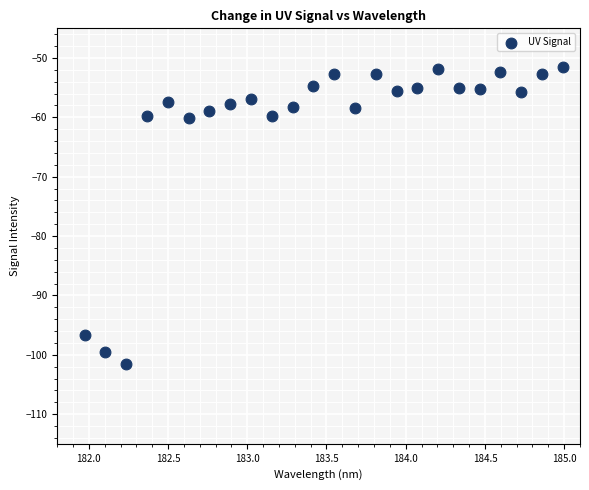

What is the range of X values (max minus min)?

3.0